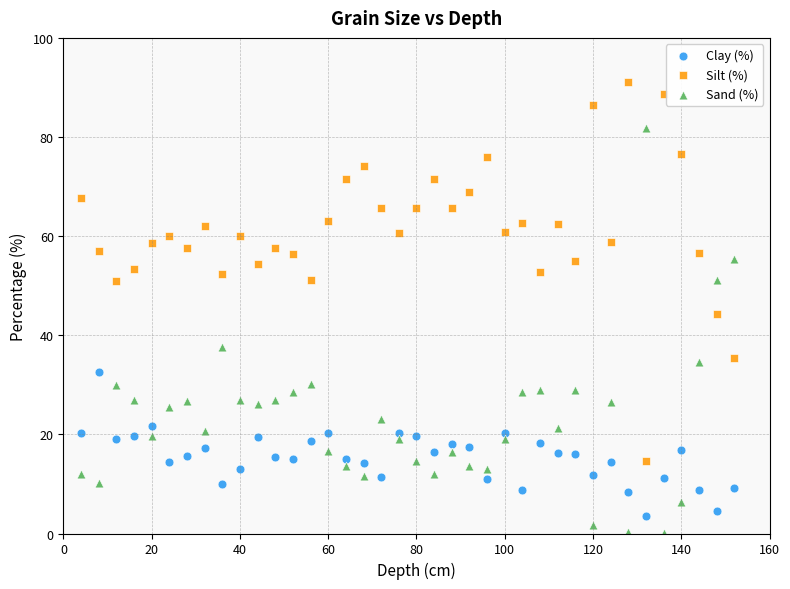

What is the X range (max minus min) for the scatter plot?

148.0